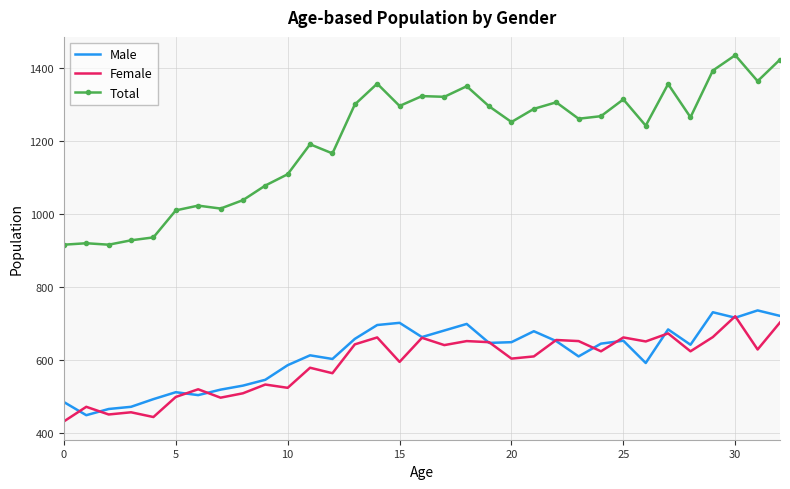

What is the smallest value displayed?

431